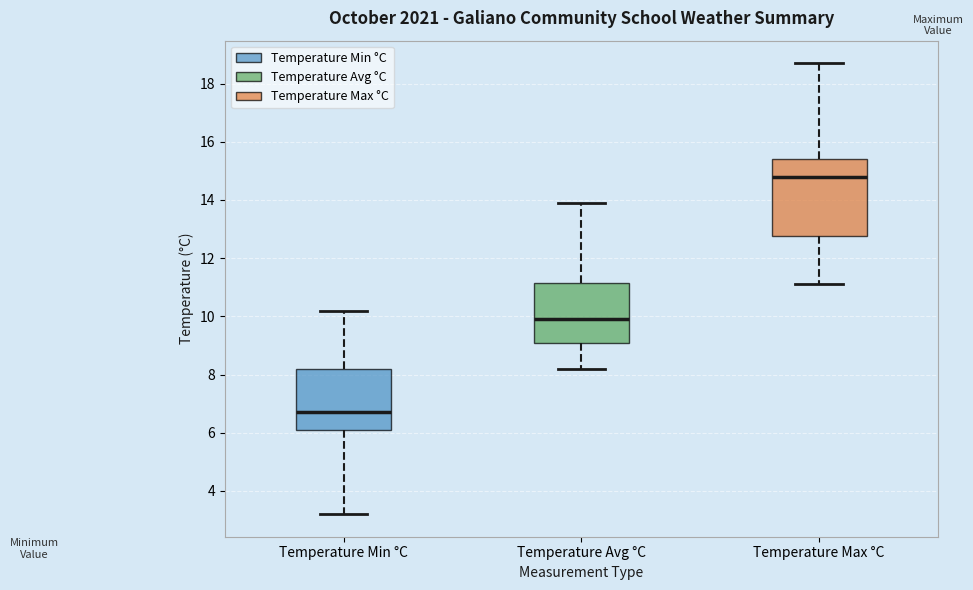

Reading left to right, read every box against the y-axis: the position of its median line, the range the box covers, and the ends of its whiskers. The values are not printed on the chart, so give them approximately, as read against the axis.

Temperature Min °C: median 6.8, box 6.2 to 8.2, whiskers 3.2 to 10.2
Temperature Avg °C: median 10.0, box 9.2 to 11.2, whiskers 8.2 to 14.0
Temperature Max °C: median 14.8, box 12.8 to 15.4, whiskers 11.2 to 18.8